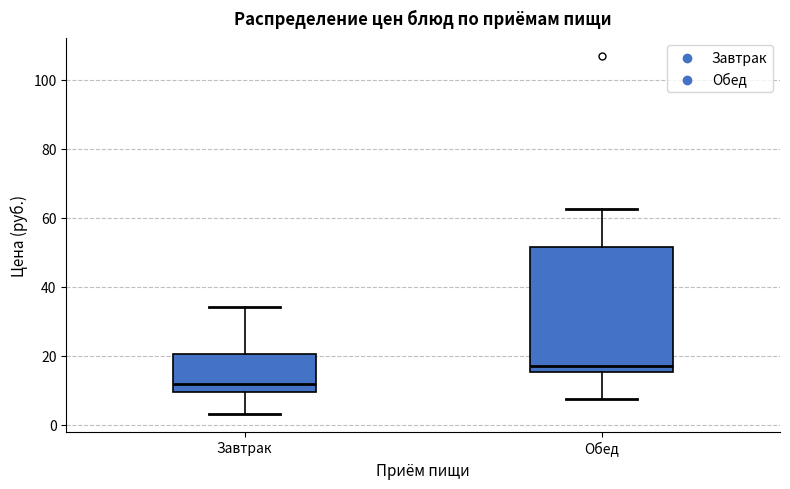

Reading left to right, transcribe this box plot: for each box, give where its median line is, the range the box spans, and where its two whiskers end, as read against the y-axis. The values are not printed on the chart, so give them approximately, as read against the axis.

Завтрак: median 12, box 10 to 20, whiskers 4 to 34
Обед: median 18, box 16 to 52, whiskers 8 to 62